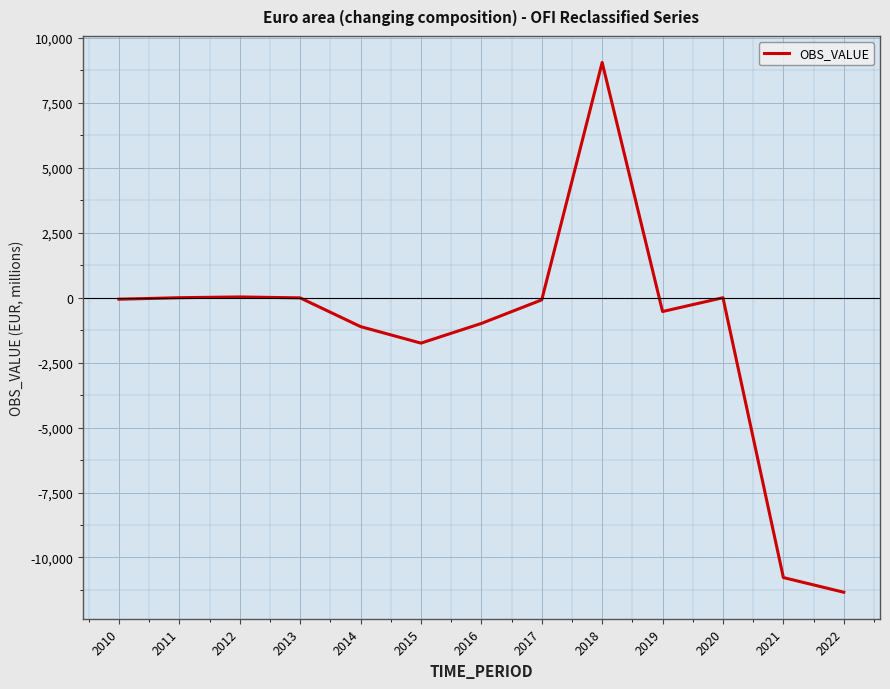

Is it true that the value at 2021 is -10772.0?

True